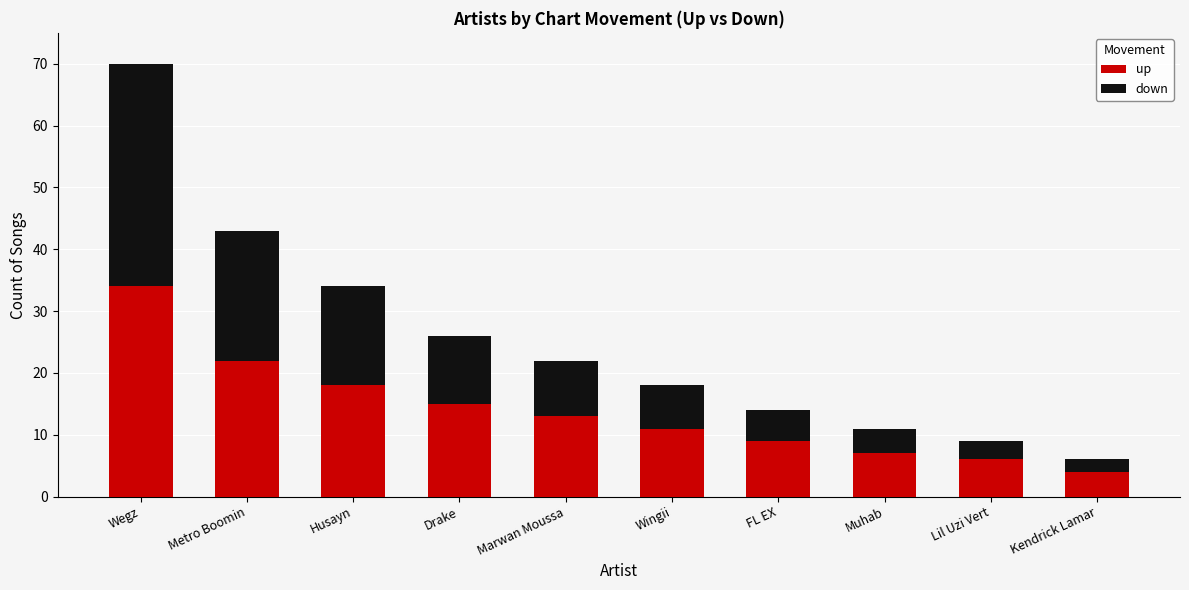

Which category has the highest value in the up series?

Wegz